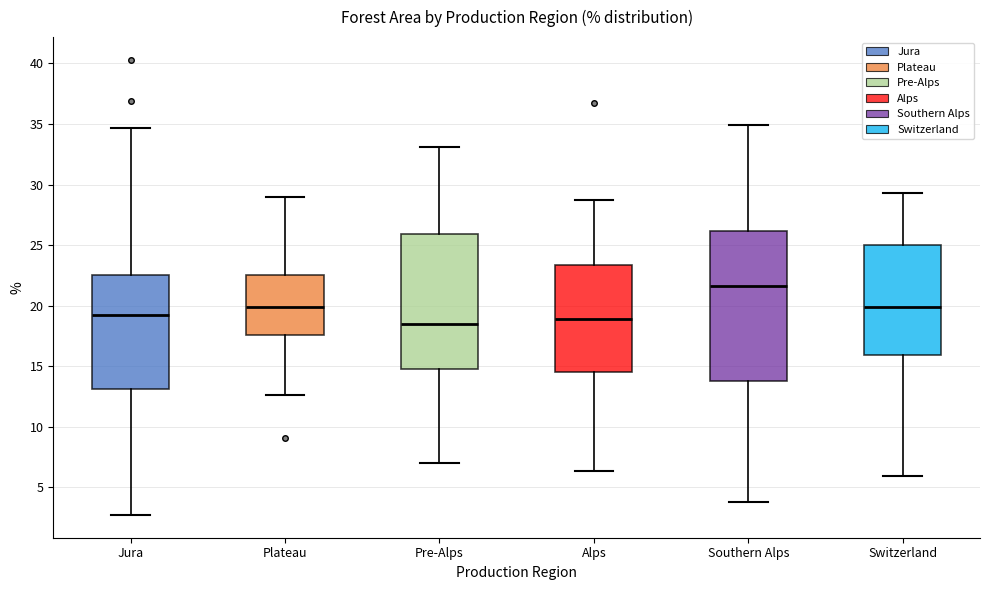

Reading left to right, read every box against the y-axis: the position of its median line, the range the box covers, and the ends of its whiskers. The values are not printed on the chart, so give them approximately, as read against the axis.

Jura: median 19.0, box 13.0 to 22.5, whiskers 2.5 to 34.5
Plateau: median 20.0, box 17.5 to 22.5, whiskers 12.5 to 29.0
Pre-Alps: median 18.5, box 15.0 to 26.0, whiskers 7.0 to 33.0
Alps: median 19.0, box 14.5 to 23.5, whiskers 6.5 to 28.5
Southern Alps: median 21.5, box 14.0 to 26.0, whiskers 4.0 to 35.0
Switzerland: median 20.0, box 16.0 to 25.0, whiskers 6.0 to 29.5